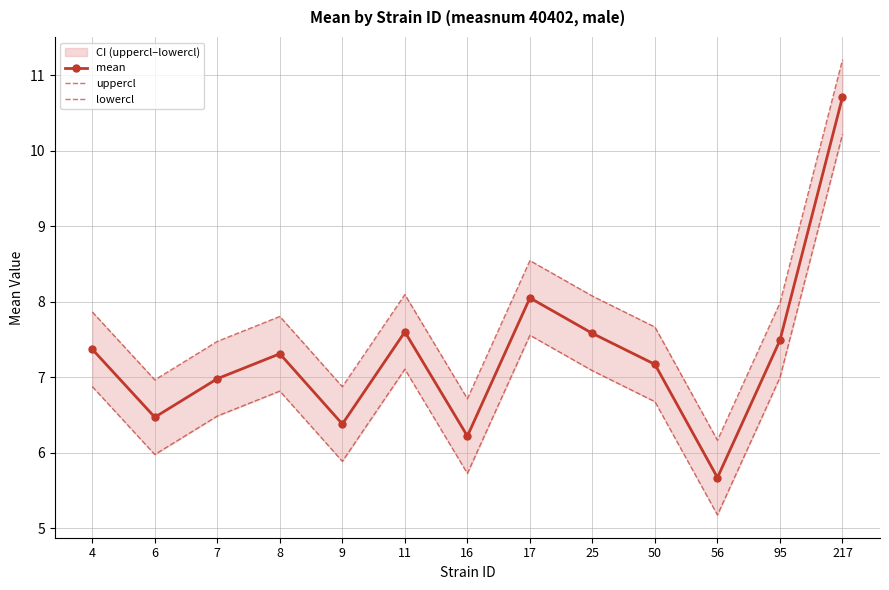

What are all the series names shown in the legend?

mean, uppercl, lowercl